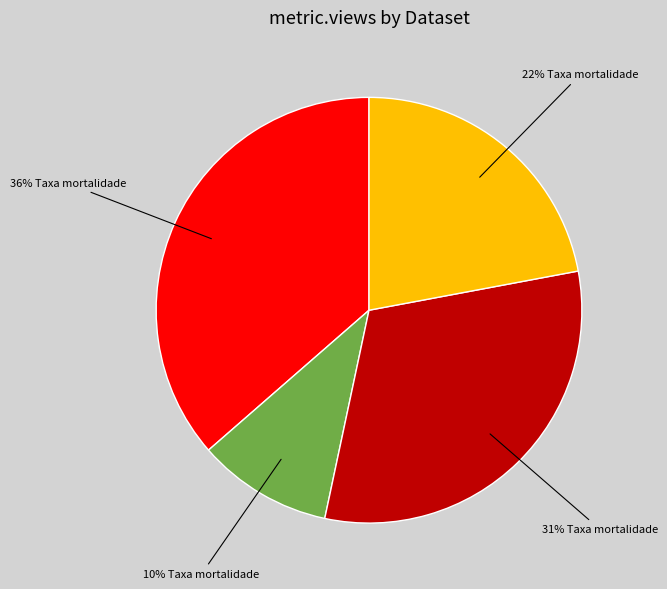

Is there a majority slice in this chart?

No